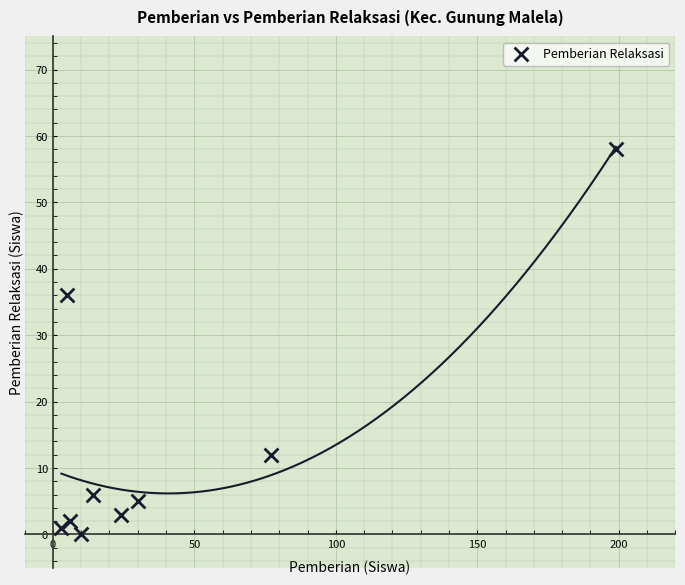

What Y value in the scatter plot is closest to 29?

36